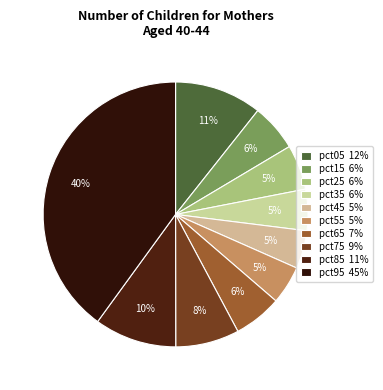

To the nearest percent, what percentage of the pie is pct85?

10%